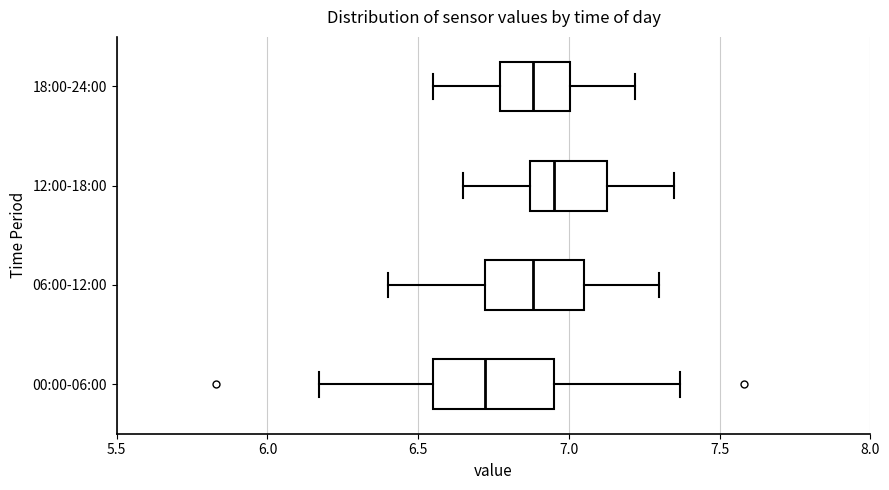

Reading bottom to top, read every box against the x-axis: the position of its median line, the range the box covers, and the ends of its whiskers. The values are not printed on the chart, so give them approximately, as read against the axis.

00:00-06:00: median 6.70, box 6.55 to 6.95, whiskers 6.15 to 7.35
06:00-12:00: median 6.90, box 6.70 to 7.05, whiskers 6.40 to 7.30
12:00-18:00: median 6.95, box 6.85 to 7.15, whiskers 6.65 to 7.35
18:00-24:00: median 6.90, box 6.75 to 7.00, whiskers 6.55 to 7.20